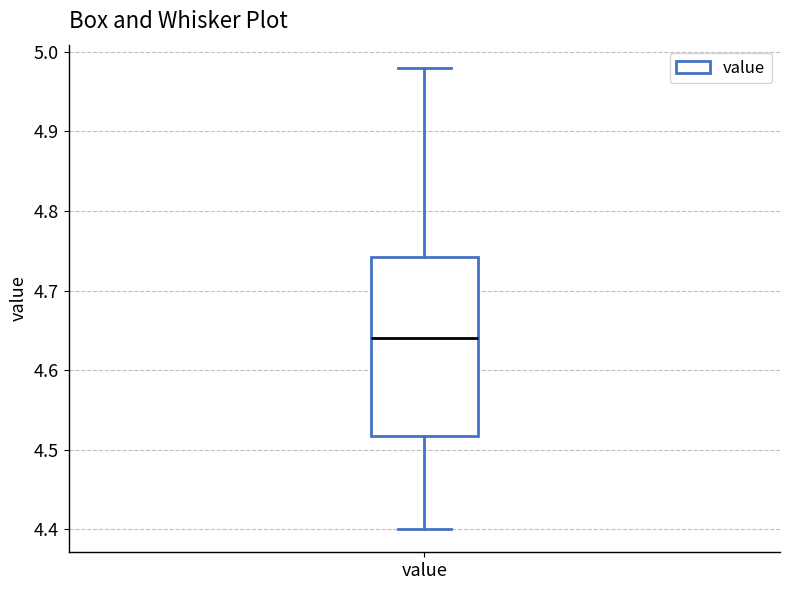

Transcribe this box plot: give where the median line is, the range the box spans, and where the two whiskers end, as read against the y-axis. The values are not printed on the chart, so give them approximately, as read against the axis.

median 4.64, box 4.52 to 4.74, whiskers 4.40 to 4.98